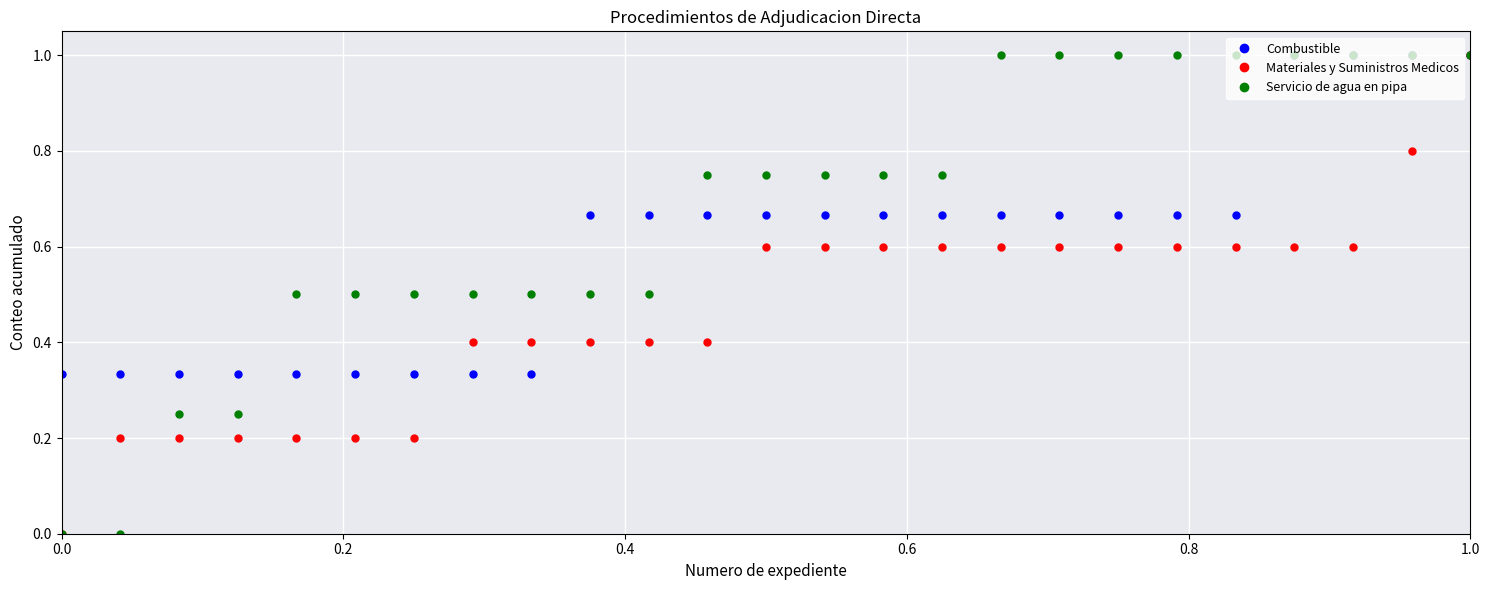

Which series has the largest total across all categories?

Servicio de agua en pipa